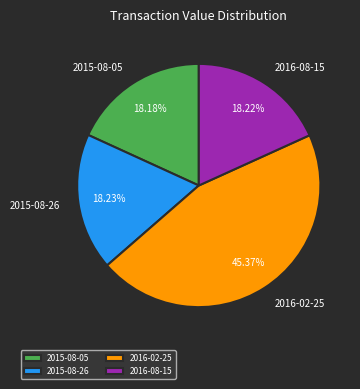

Does 2016-08-15 represent more than half of the total?

No